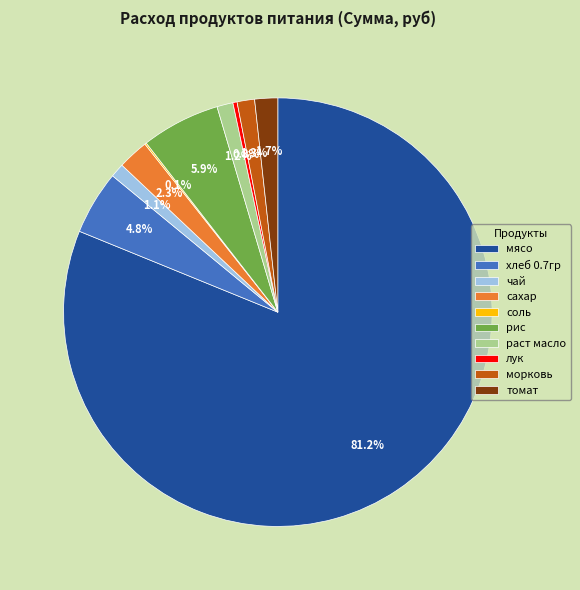

Is мясо the majority of the pie?

Yes